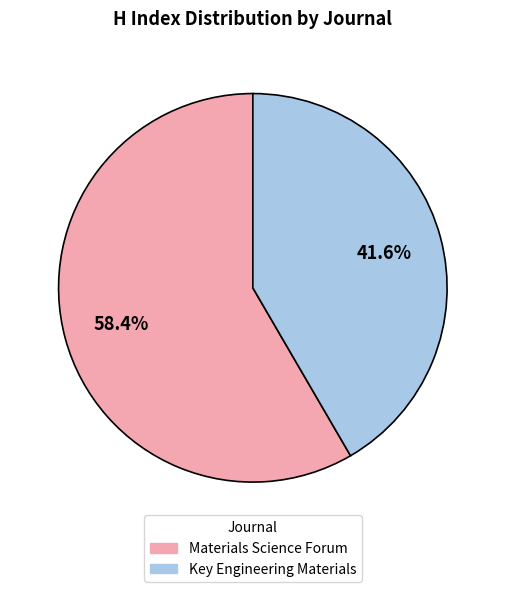

How many segments does this pie chart have?

2